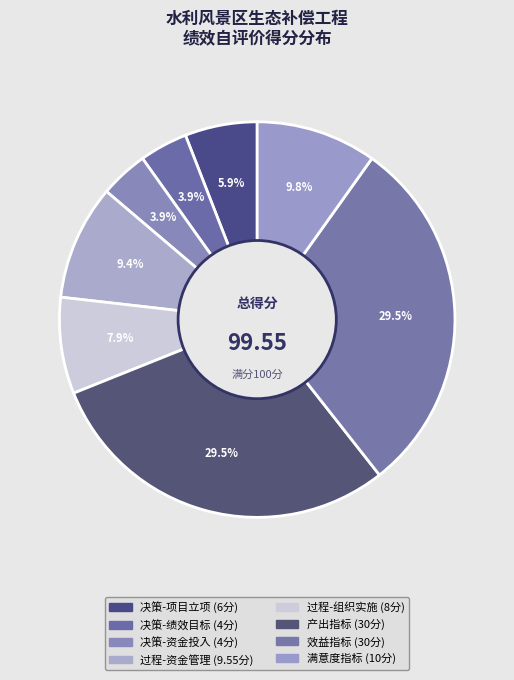

What is the change in value from 决策-资金投入 to 满意度指标?

+6.0